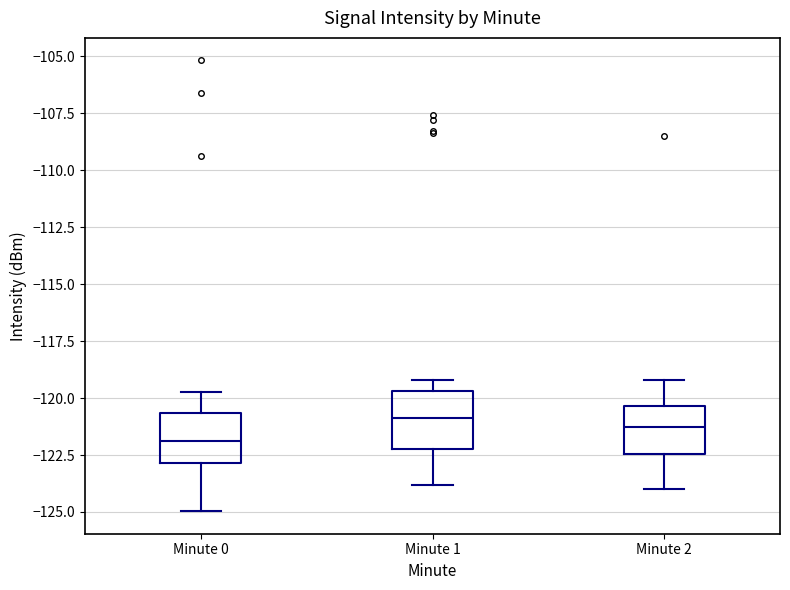

Reading left to right, read every box against the y-axis: the position of its median line, the range the box covers, and the ends of its whiskers. The values are not printed on the chart, so give them approximately, as read against the axis.

Minute 0: median -122.0, box -123.0 to -120.5, whiskers -125.0 to -119.5
Minute 1: median -121.0, box -122.0 to -119.5, whiskers -124.0 to -119.0
Minute 2: median -121.0, box -122.5 to -120.5, whiskers -124.0 to -119.0